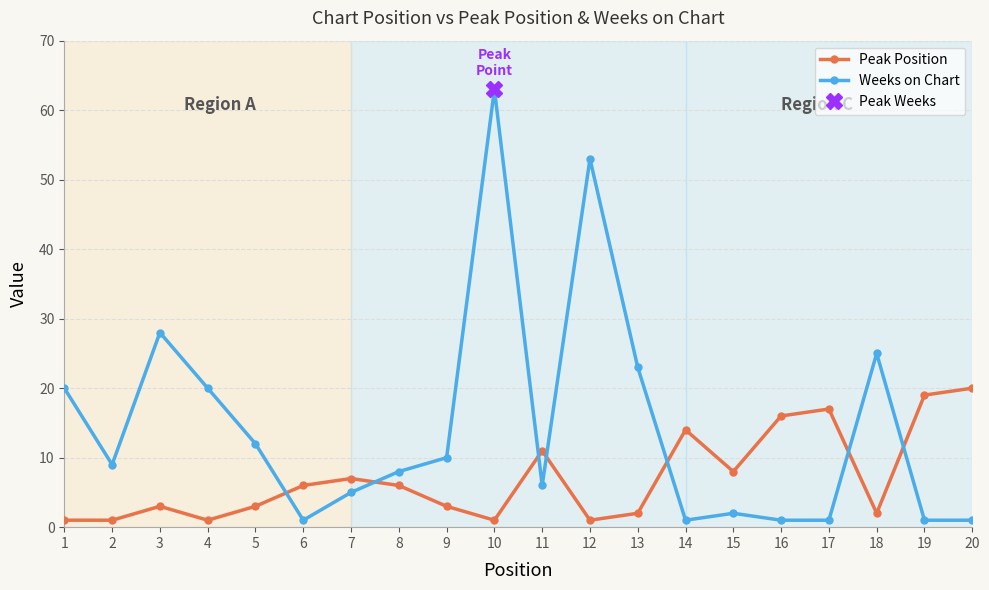

What is the sum of all Peak Position values?

142